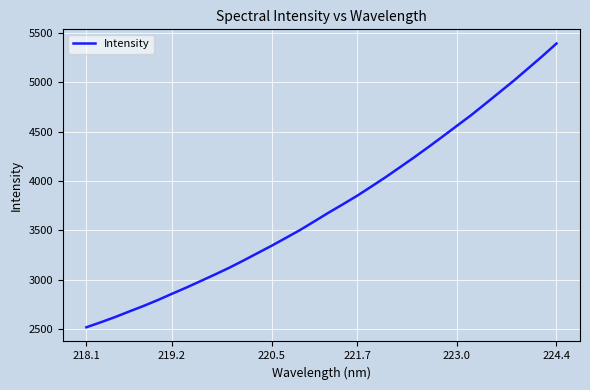

What is the smallest value displayed?

2516.3